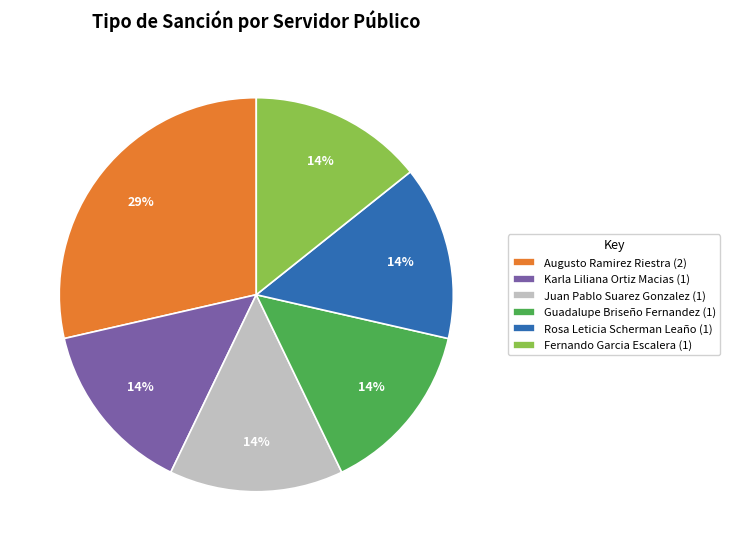

Is the sum of Rosa Leticia Scherman Leaño (1) and Fernando Garcia Escalera (1) greater than half?

No